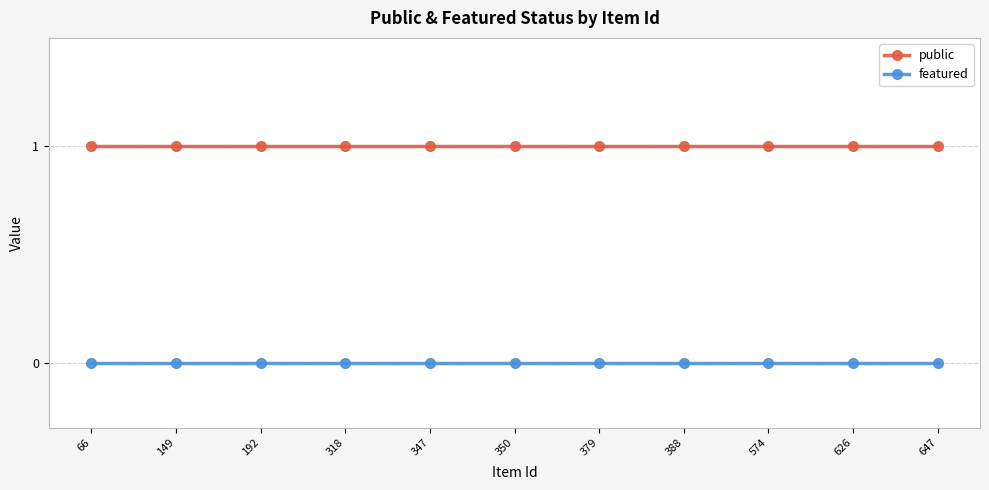

Reading left to right, transcribe all the data shown in this chart.

public: 1	1	1	1	1	1	1	1	1	1	1
featured: 0	0	0	0	0	0	0	0	0	0	0